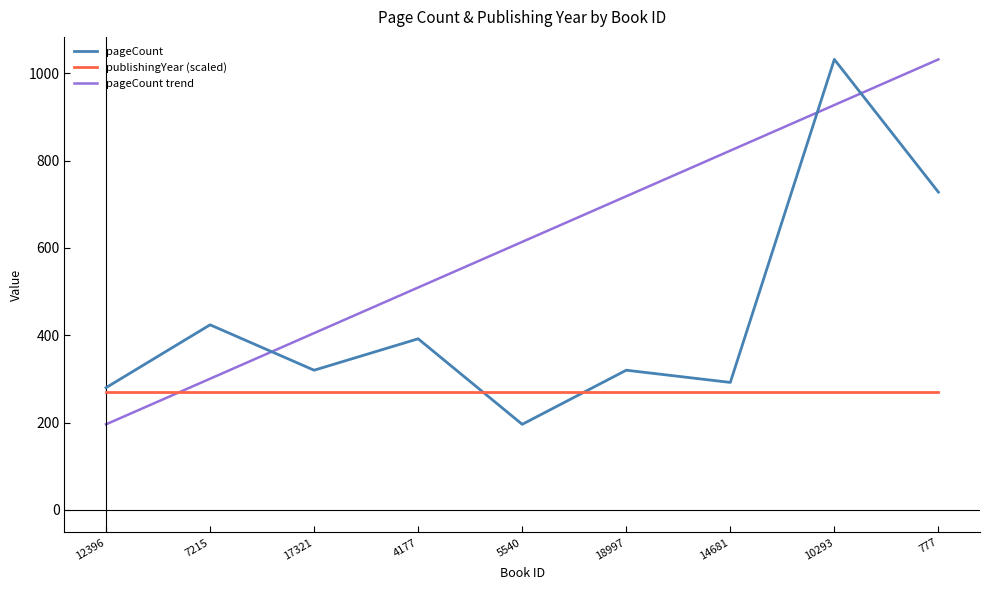

What is the smallest value displayed?

196.0